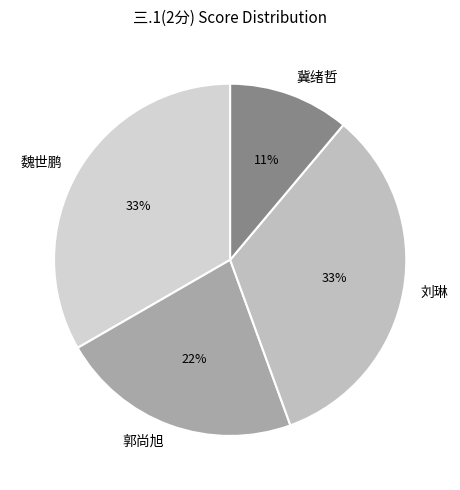

What is the ratio of the value at 魏世鹏 to the value at 郭尚旭?

1.5